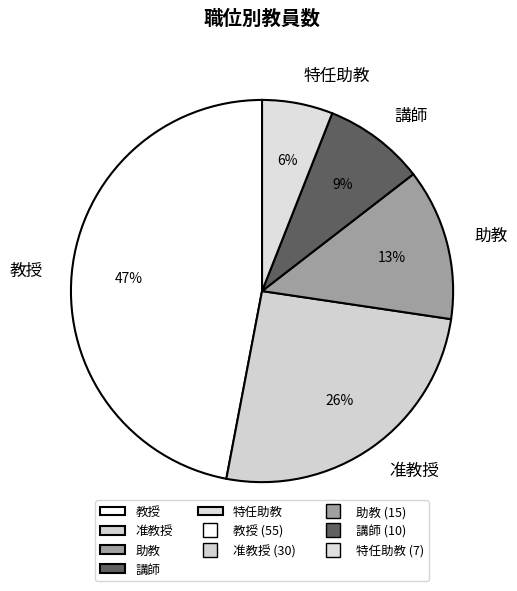

To the nearest percent, what is the difference between the largest and smallest slice percentages?

41%